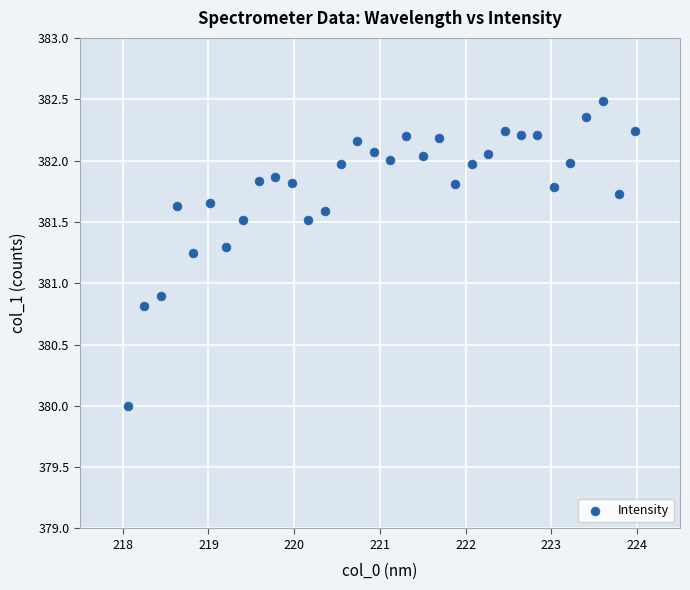

What Y value in the scatter plot is closest to 381?

380.9